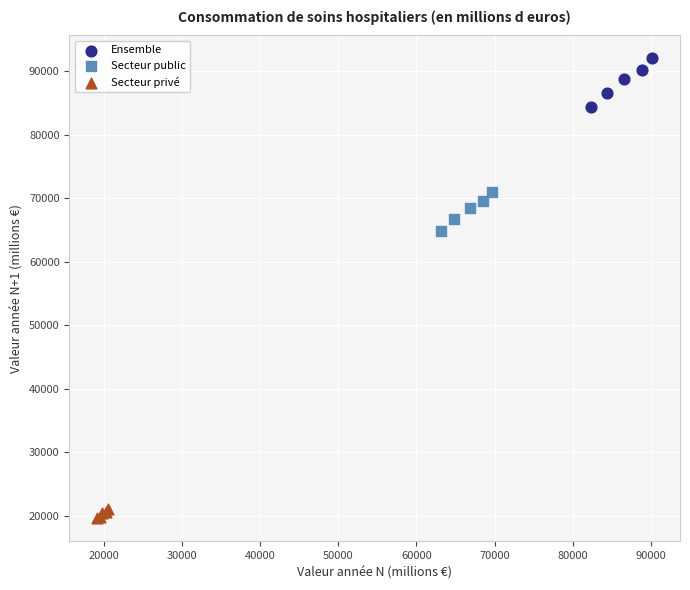

Which series contains the lowest Y value?

Secteur privé